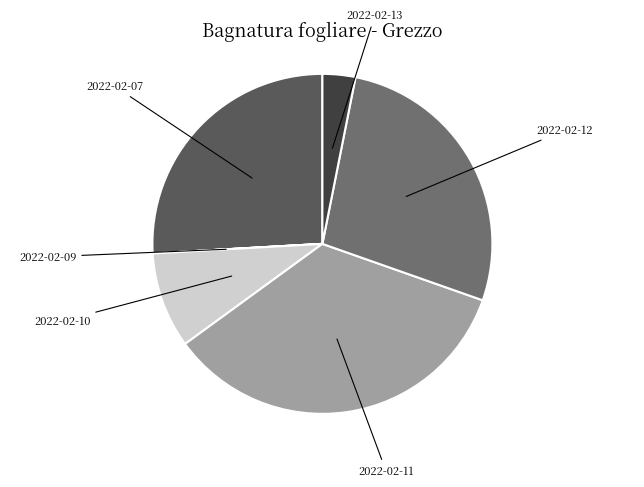

Do 2022-02-07 and 2022-02-12 together represent more than half of the pie?

Yes